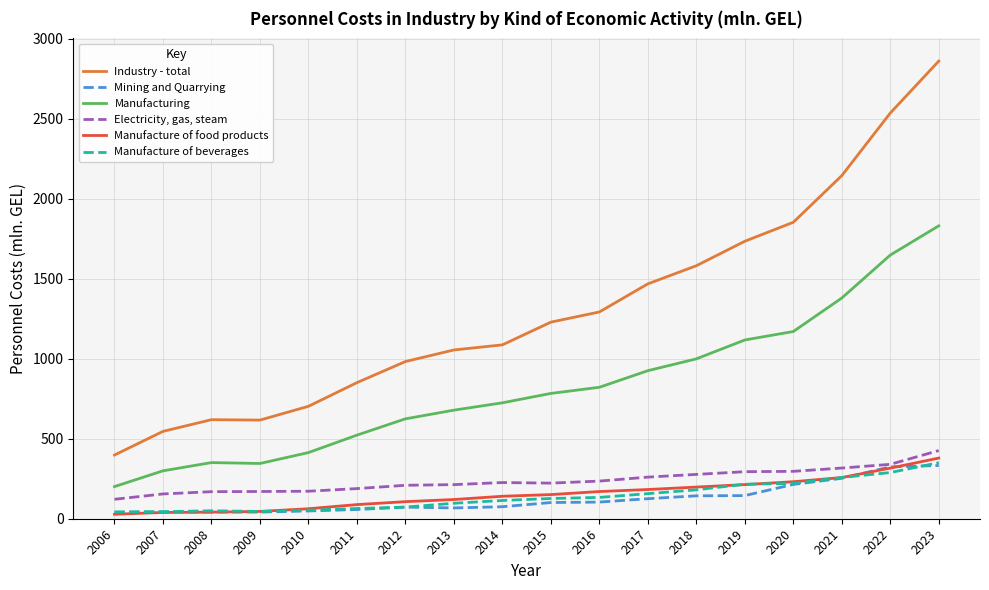

At how many categories does at least one series exceed 229?

18